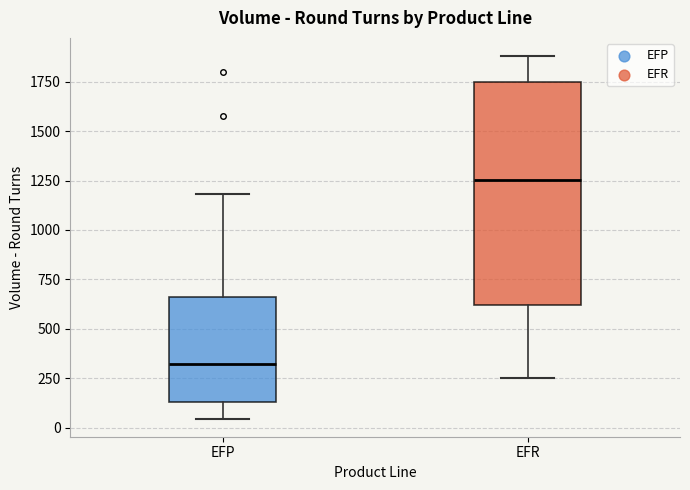

Where does the median line of the box for EFR sit on the y-axis? The values are not printed on the chart, so give them approximately, as read against the axis.

1250